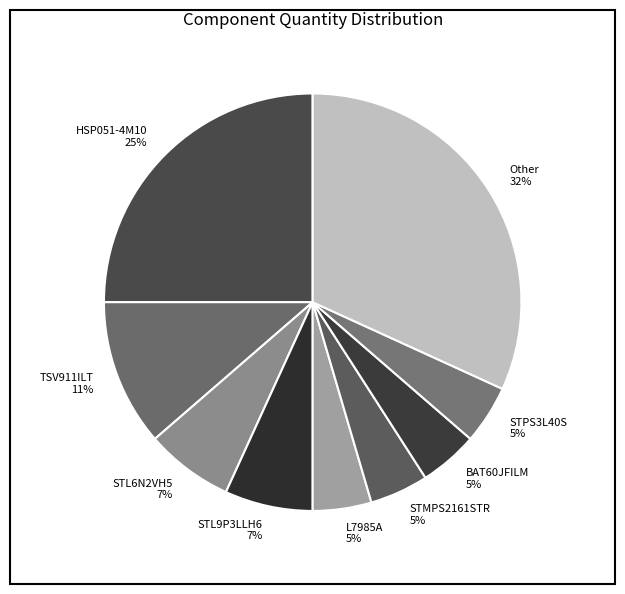

Is there a majority slice in this chart?

No